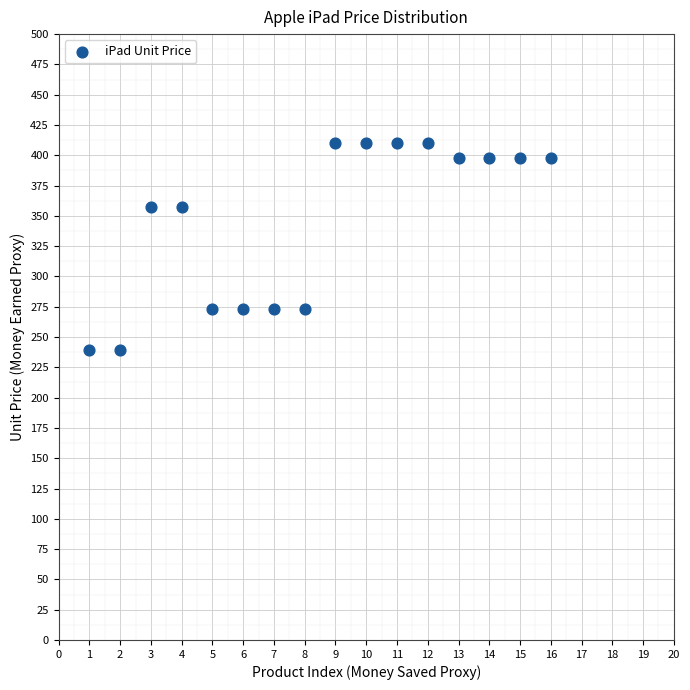

What is the range of X values (max minus min)?

15.0